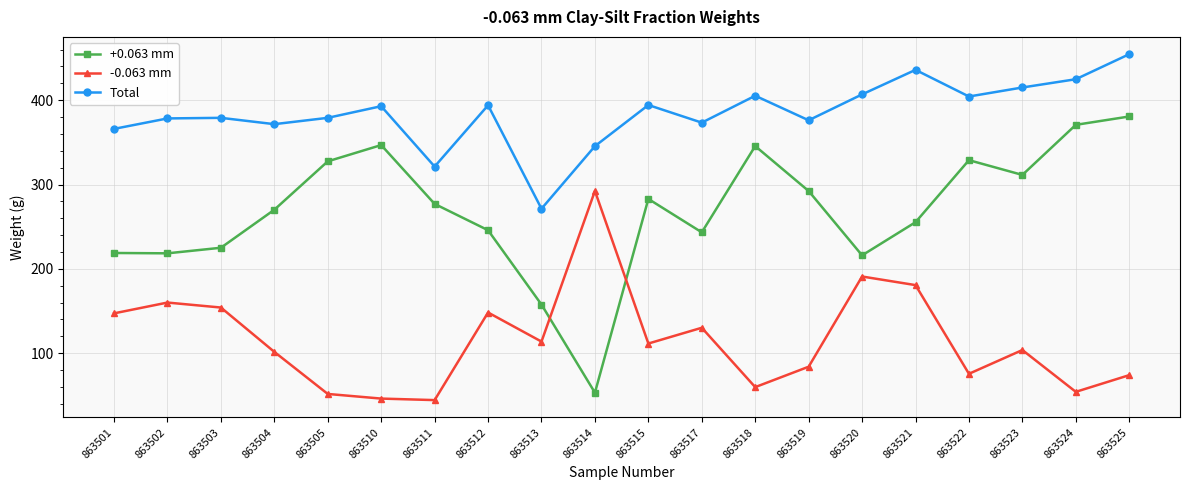

True or false: -0.063 mm and Total cross at least once.

False